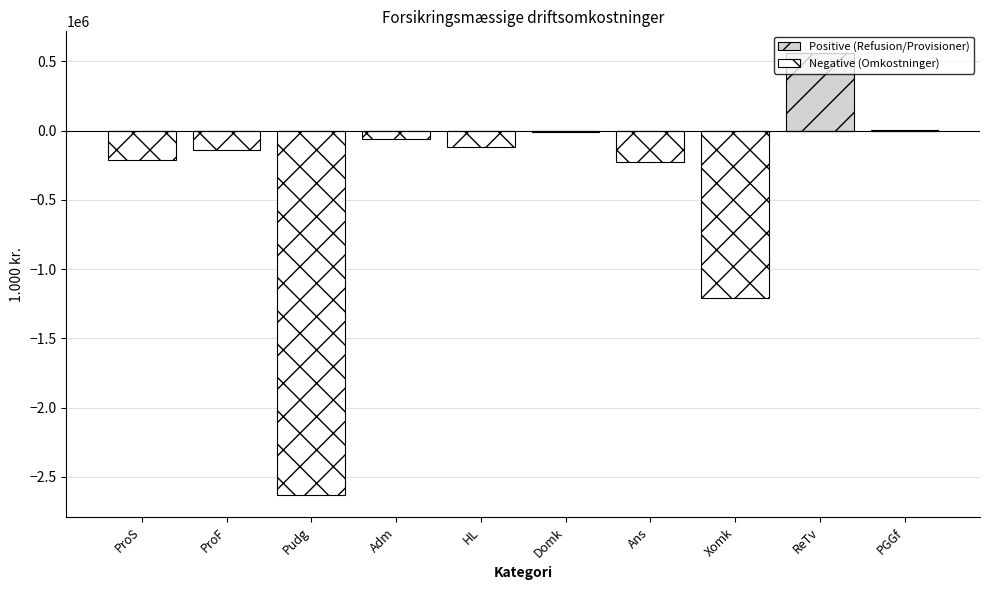

What is the difference between the maximum and minimum values in the Positive (Refusion/Provisioner) series?

558041